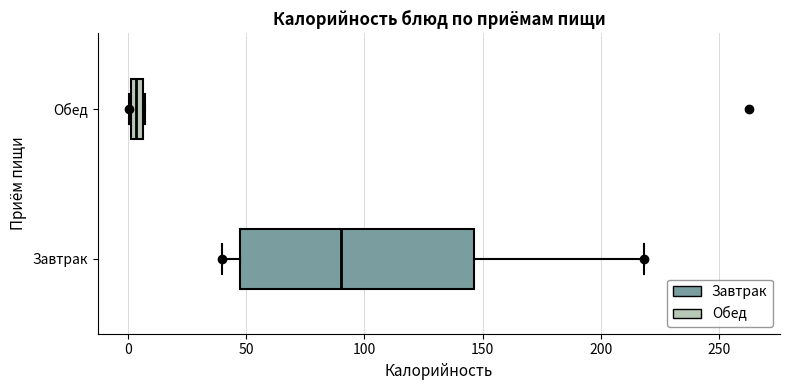

Comparing the boxes themselves (not the whiskers), which one is the widest?

Завтрак